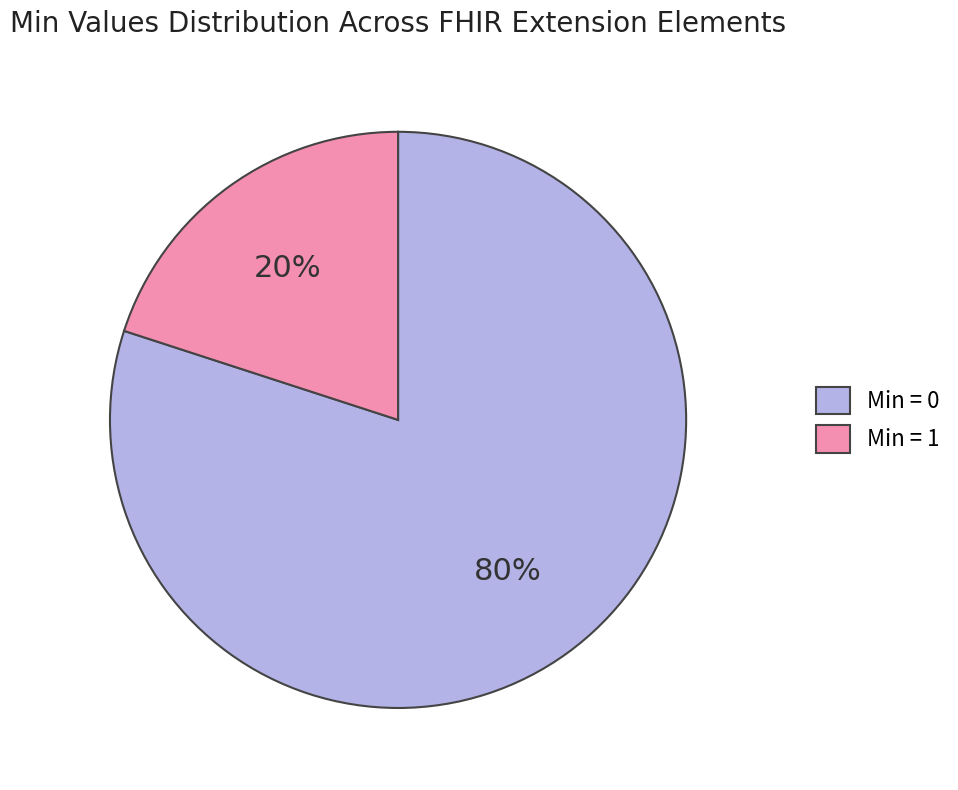

Do Min = 0 and Min = 1 together represent more than half of the pie?

Yes